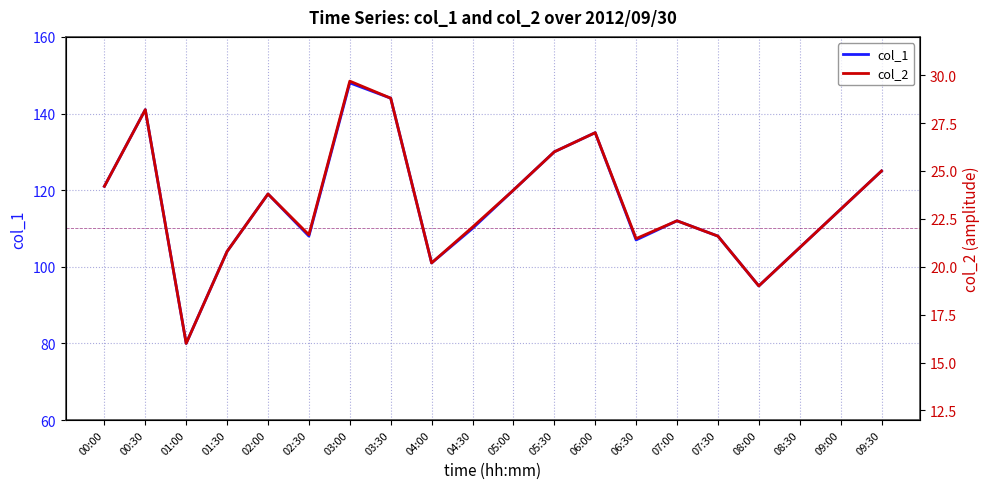

Rank the series at 02:00 from highest to lowest value.

col_1, col_2